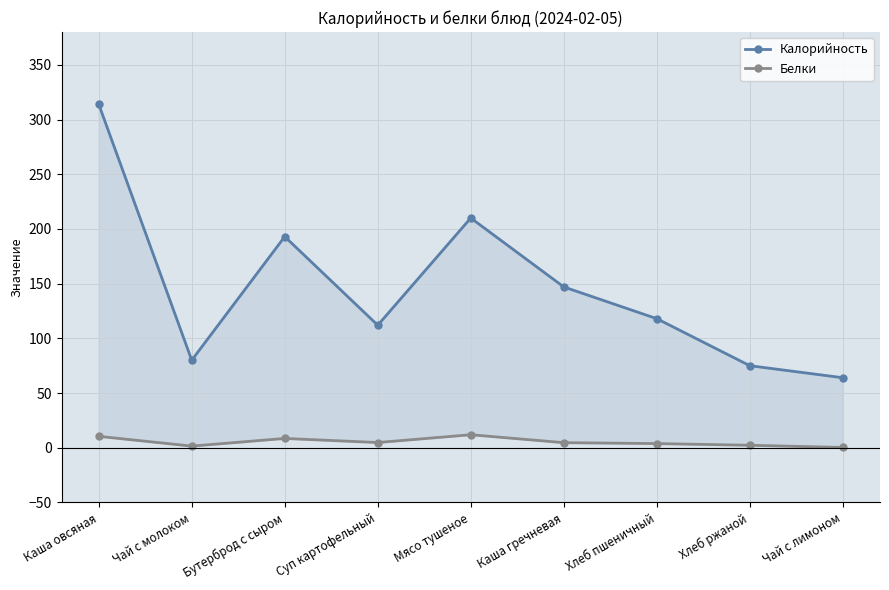

True or false: Калорийность and Белки cross at least once.

False